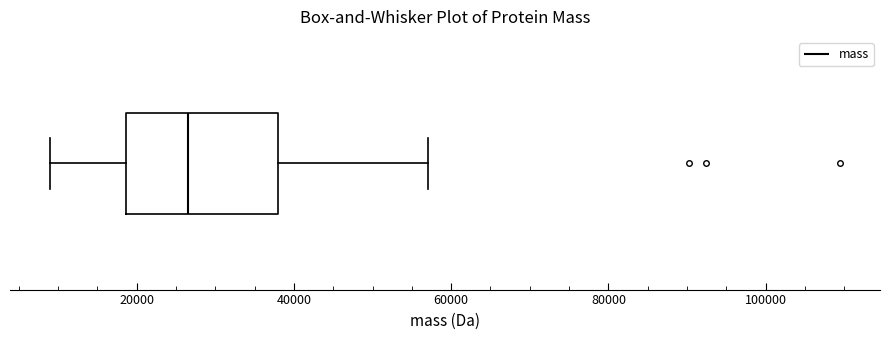

Read this box plot against the x-axis: the position of the median line, the range covered by the box, and the ends of both whiskers. The values are not printed on the chart, so give them approximately, as read against the axis.

median 26000, box 18000 to 38000, whiskers 8000 to 58000